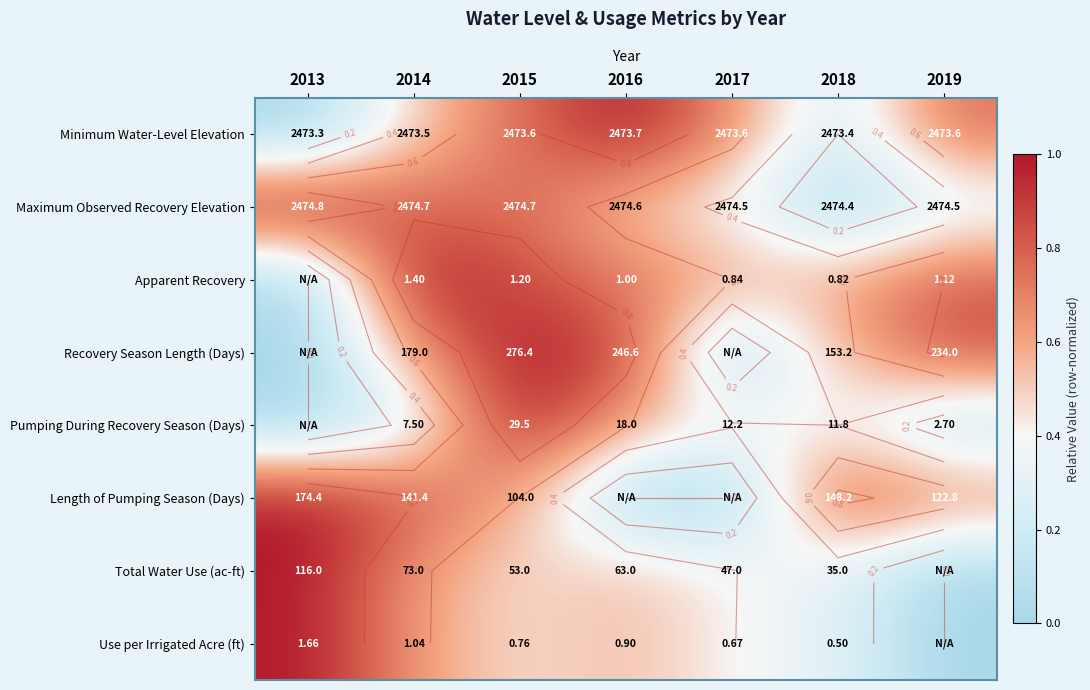

How many data points in Total Water Use (ac-ft) are above 0?

6